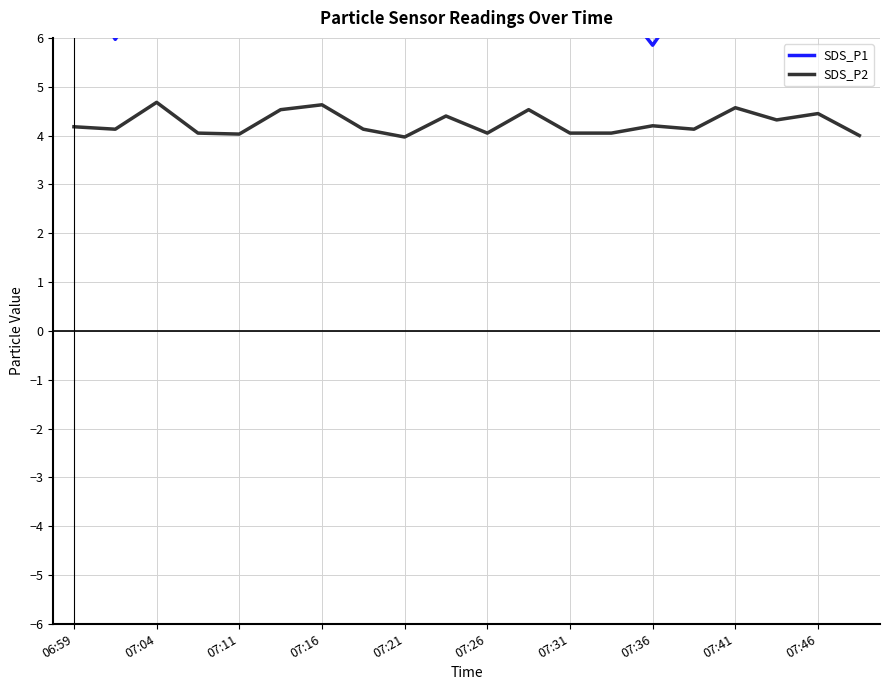

The value of SDS_P2 at 07:46 is 4.5. True or false?

True